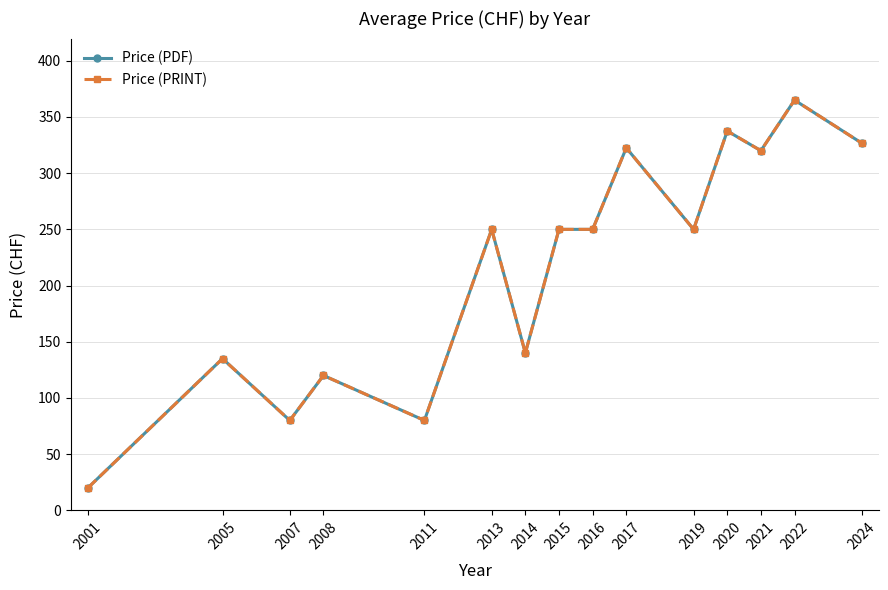

Read the Price (PRINT) value at 2015.

250.0